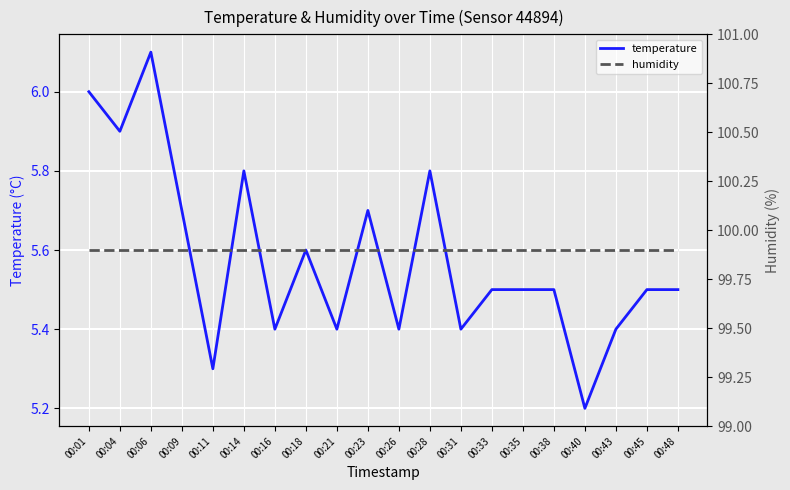

List the series in order of their peak value, lowest first.

temperature, humidity